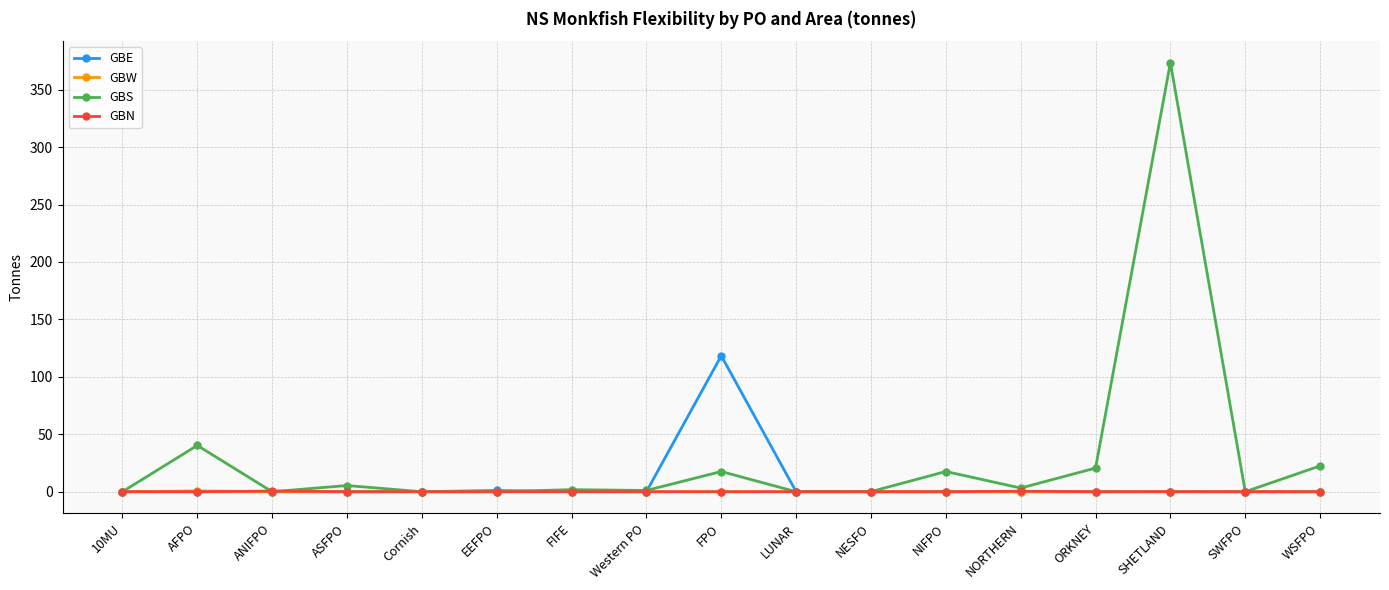

True or false: GBE has more than 2 interior local peaks.

True